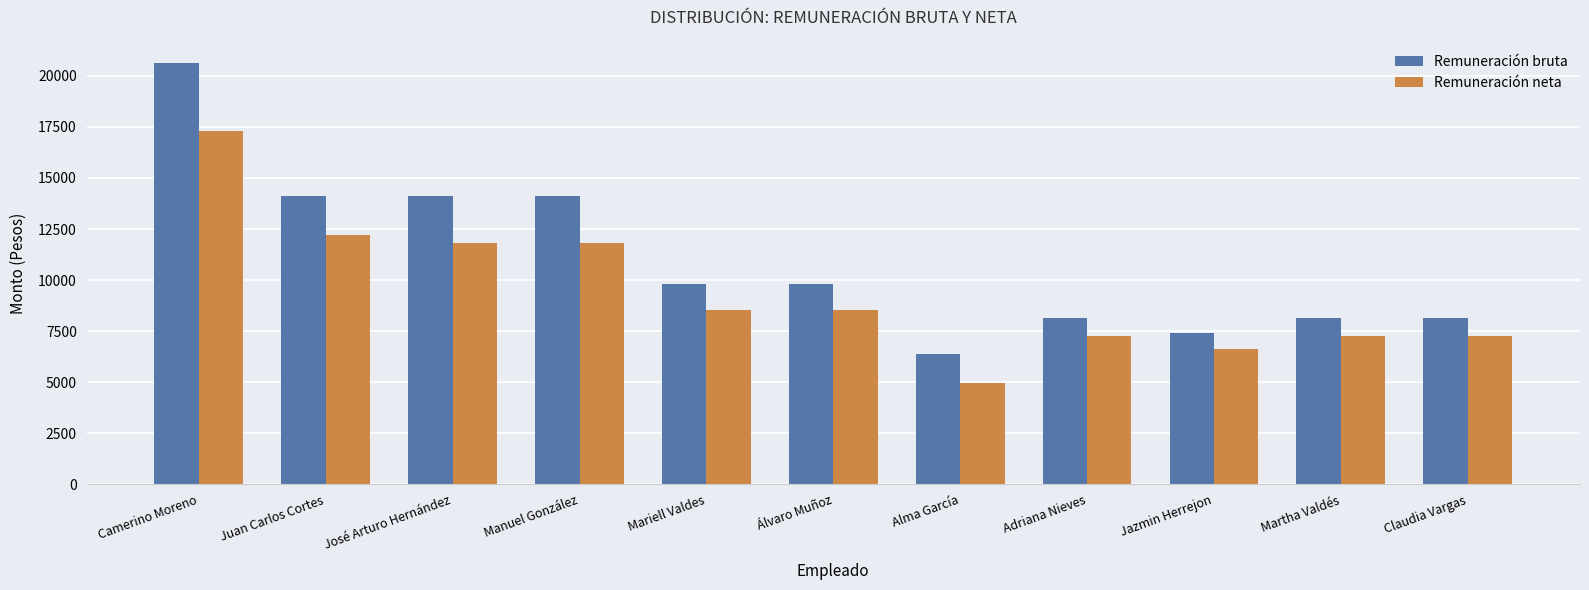

What position from the right is José Arturo Hernández?

9